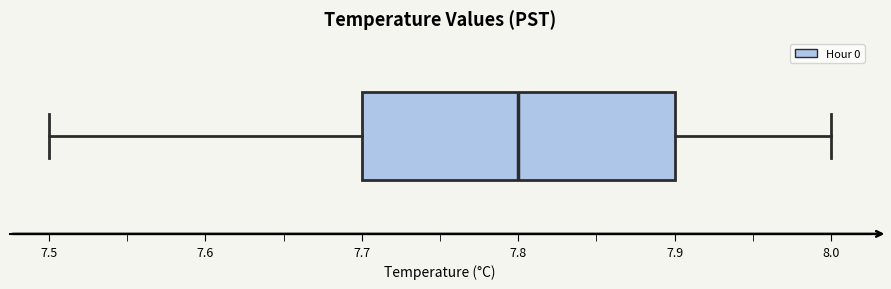

Where is the left edge of the box on the x-axis? The values are not printed on the chart, so give them approximately, as read against the axis.

7.7